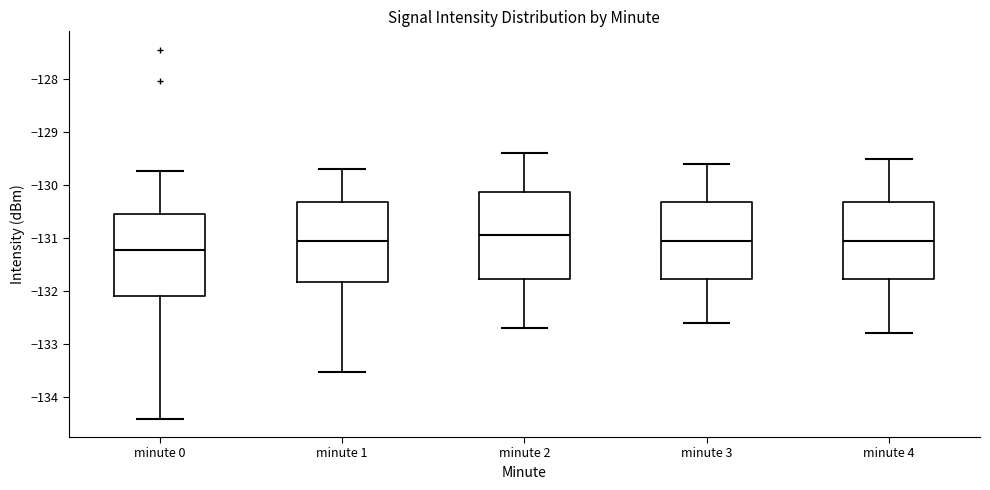

Which box's median line is the lowest?

minute 0